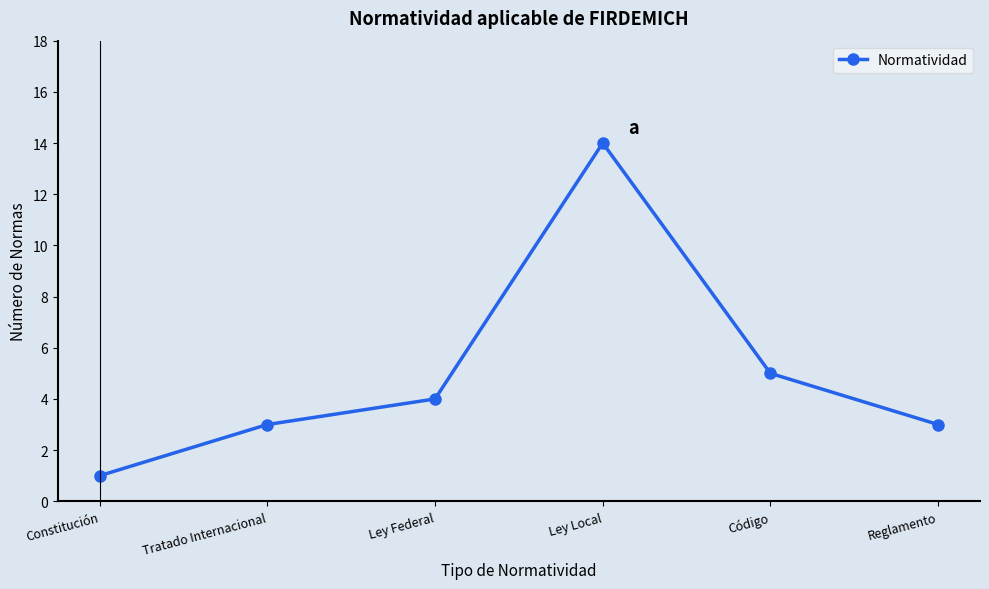

What is the change in value from Ley Local to Código?

-9